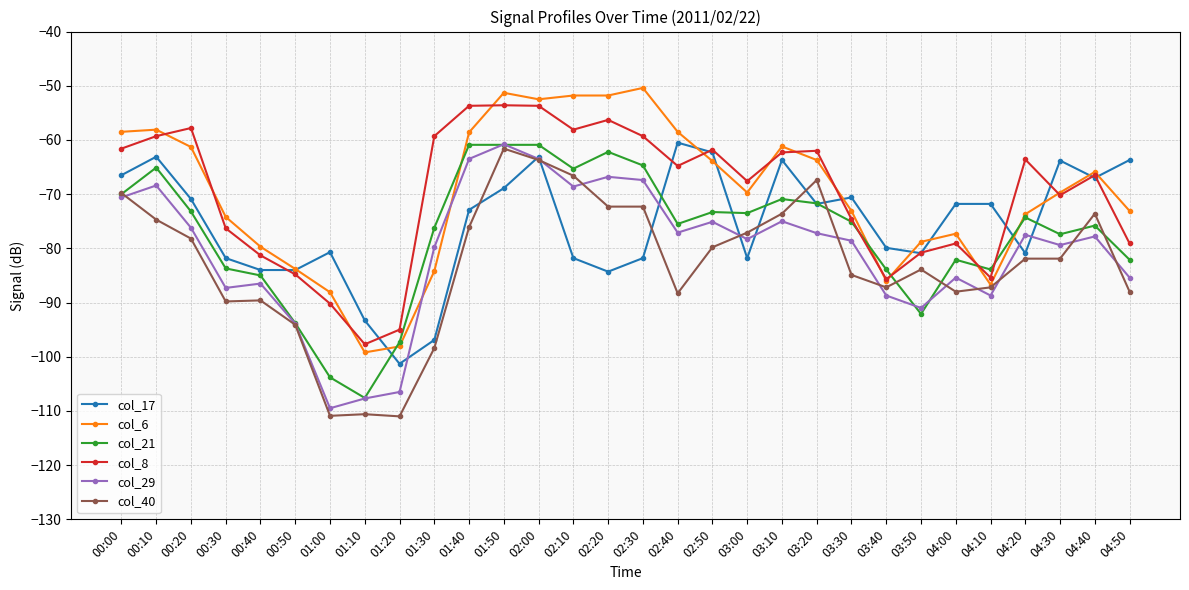

The col_6 series shows -76.7 at 00:10. True or false?

False